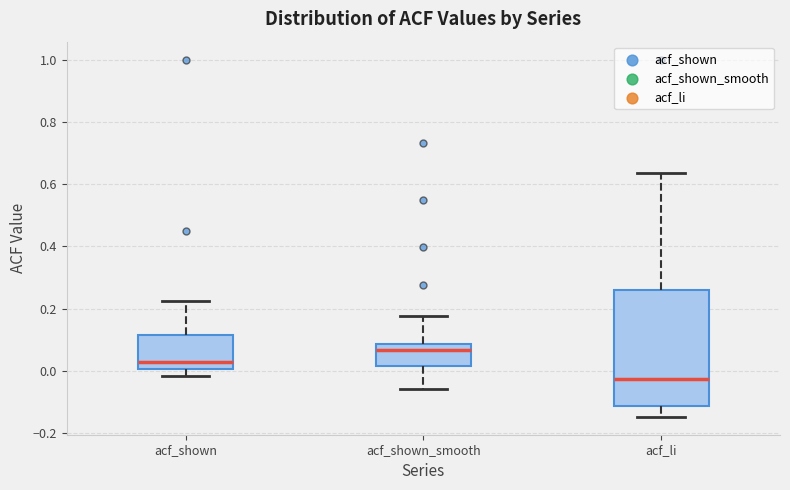

Comparing the boxes themselves (not the whiskers), which one is the tallest?

acf_li